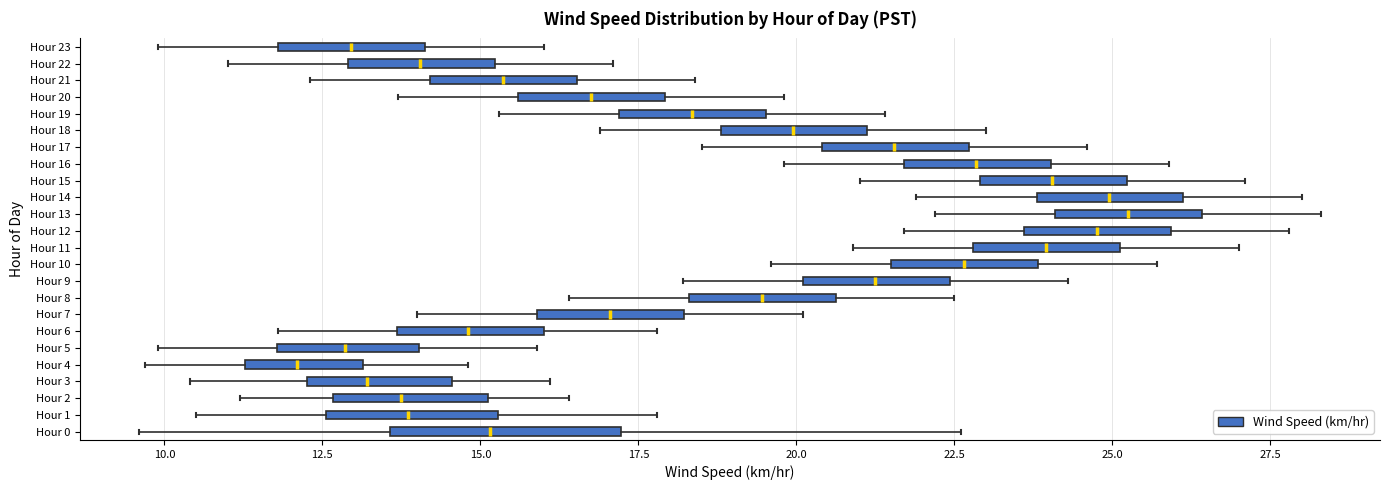

Comparing the boxes themselves (not the whiskers), which one is the widest?

Hour 0